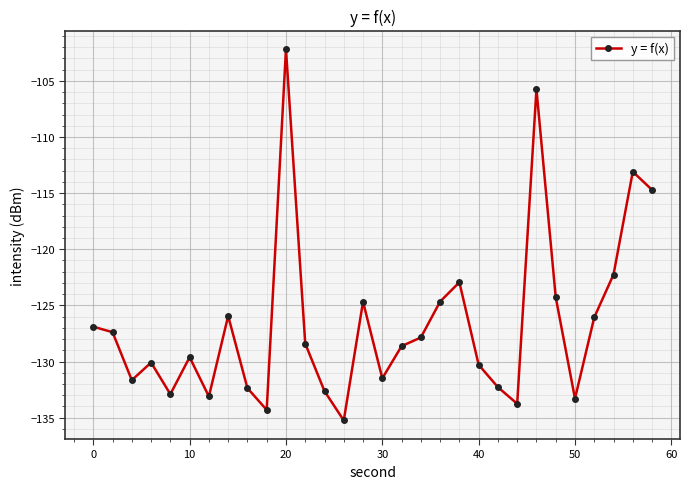

How many points are lower than both their immediate neighbors (excluding endpoints)?

8